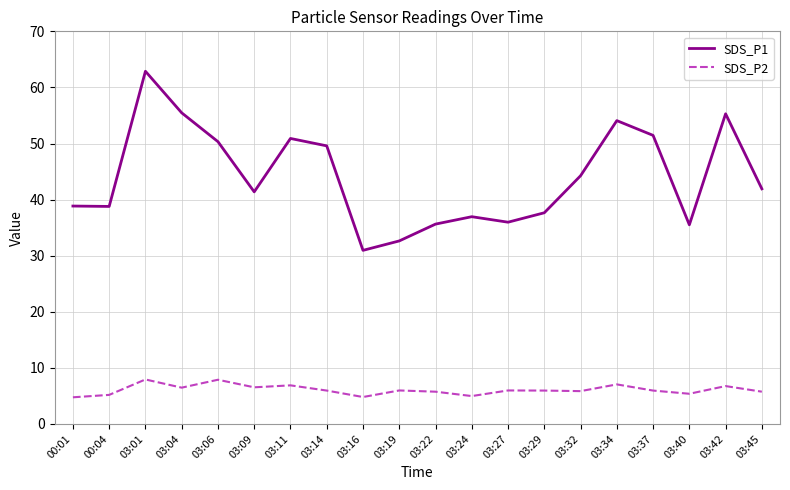

List the series in order of their overall mean, highest first.

SDS_P1, SDS_P2